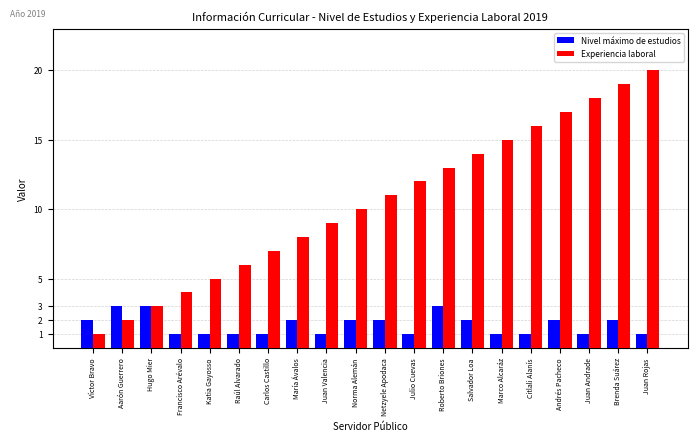

What is the difference between the highest and lowest values at Marco Alcaráz?

14